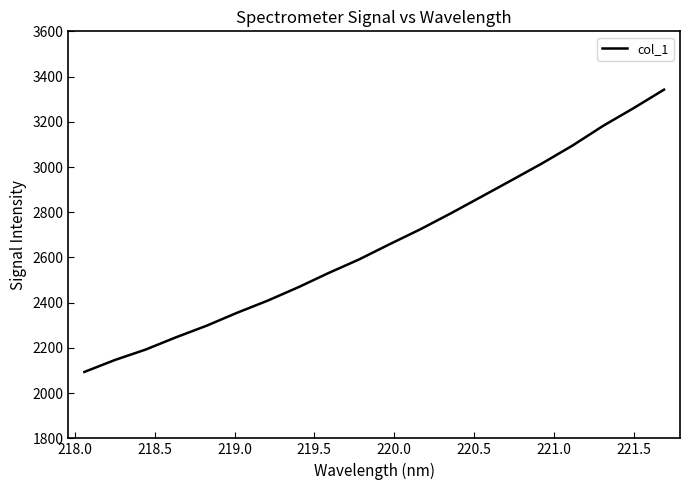

What is the maximum value shown in the chart?

3342.2